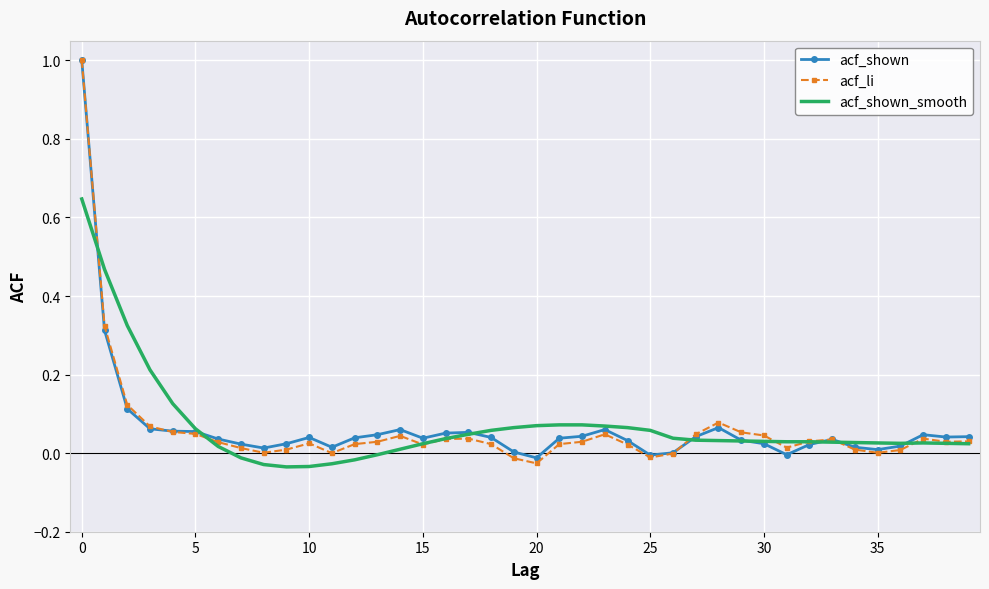

Which series has the widest spread of values?

acf_li